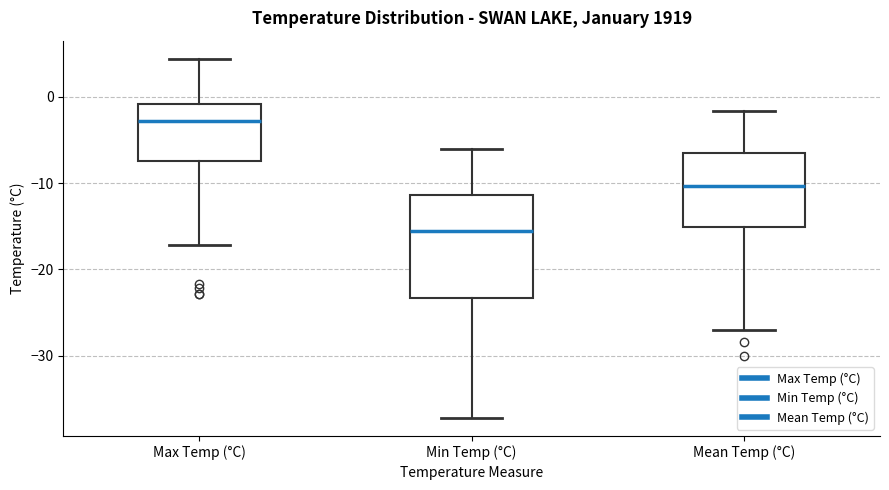

Where does the lower whisker of the box for Mean Temp (°C) end on the y-axis? The values are not printed on the chart, so give them approximately, as read against the axis.

-27